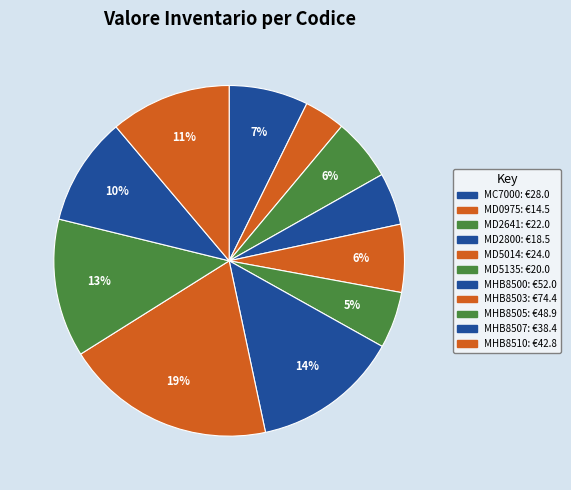

How many slices are in this pie chart?

11